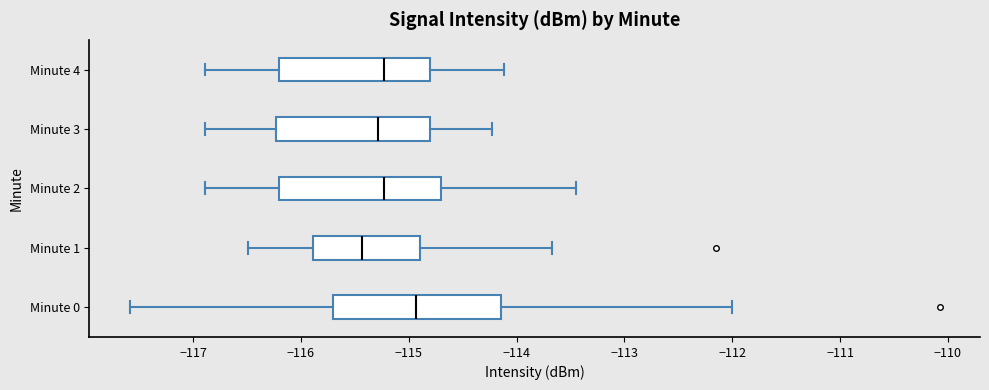

Reading bottom to top, transcribe this box plot: for each box, give where its median line is, the range the box spans, and where its two whiskers end, as read against the x-axis. The values are not printed on the chart, so give them approximately, as read against the axis.

Minute 0: median -114.9, box -115.7 to -114.1, whiskers -117.6 to -112.0
Minute 1: median -115.4, box -115.9 to -114.9, whiskers -116.5 to -113.7
Minute 2: median -115.2, box -116.2 to -114.7, whiskers -116.9 to -113.4
Minute 3: median -115.3, box -116.2 to -114.8, whiskers -116.9 to -114.2
Minute 4: median -115.2, box -116.2 to -114.8, whiskers -116.9 to -114.1